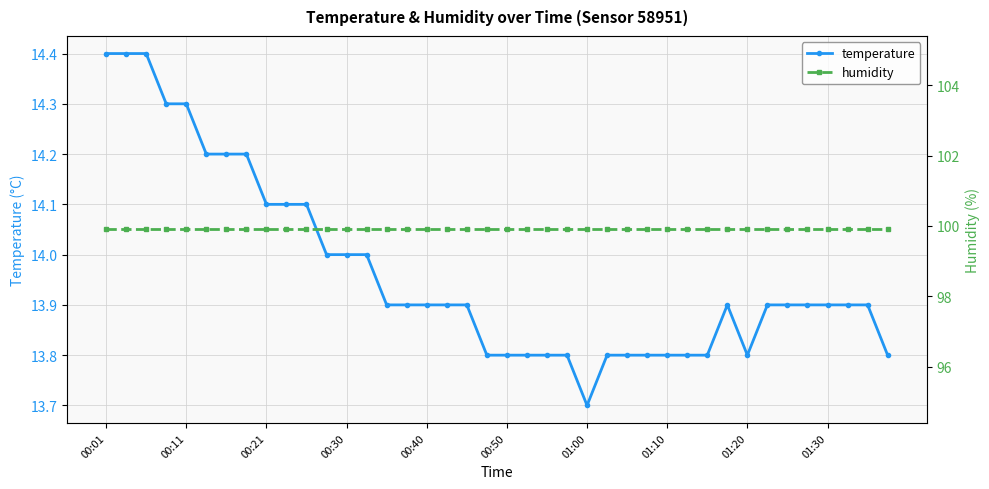

Reading left to right, list all the values displayed in this chart.

temperature: 14.4	14.4	14.4	14.3	14.3	14.2	14.2	14.2	14.1	14.1	14.1	14.0	14.0	14.0	13.9	13.9	13.9	13.9	13.9	13.8	13.8	13.8	13.8	13.8	13.7	13.8	13.8	13.8	13.8	13.8	13.8	13.9	13.8	13.9	13.9	13.9	13.9	13.9	13.9	13.8
humidity: 99.9	99.9	99.9	99.9	99.9	99.9	99.9	99.9	99.9	99.9	99.9	99.9	99.9	99.9	99.9	99.9	99.9	99.9	99.9	99.9	99.9	99.9	99.9	99.9	99.9	99.9	99.9	99.9	99.9	99.9	99.9	99.9	99.9	99.9	99.9	99.9	99.9	99.9	99.9	99.9